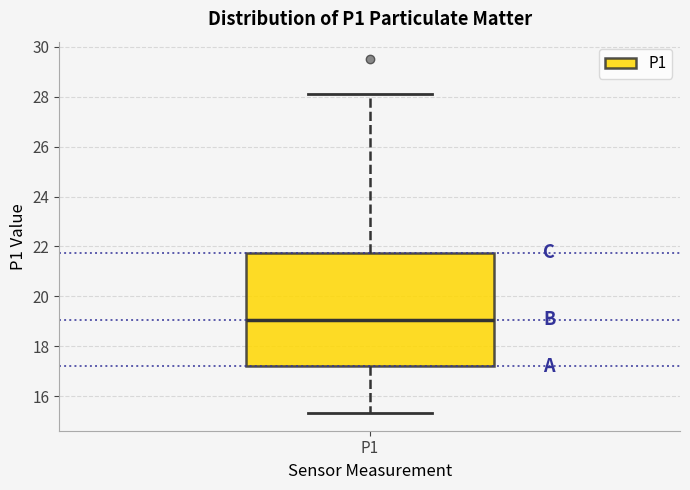

Transcribe this box plot: give where the median line is, the range the box spans, and where the two whiskers end, as read against the y-axis. The values are not printed on the chart, so give them approximately, as read against the axis.

median 19.0, box 17.2 to 21.8, whiskers 15.4 to 28.2